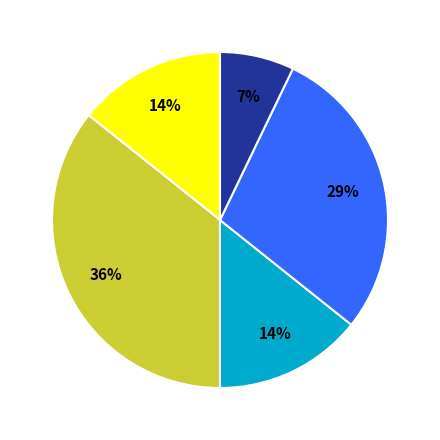

Is there a majority slice in this chart?

No